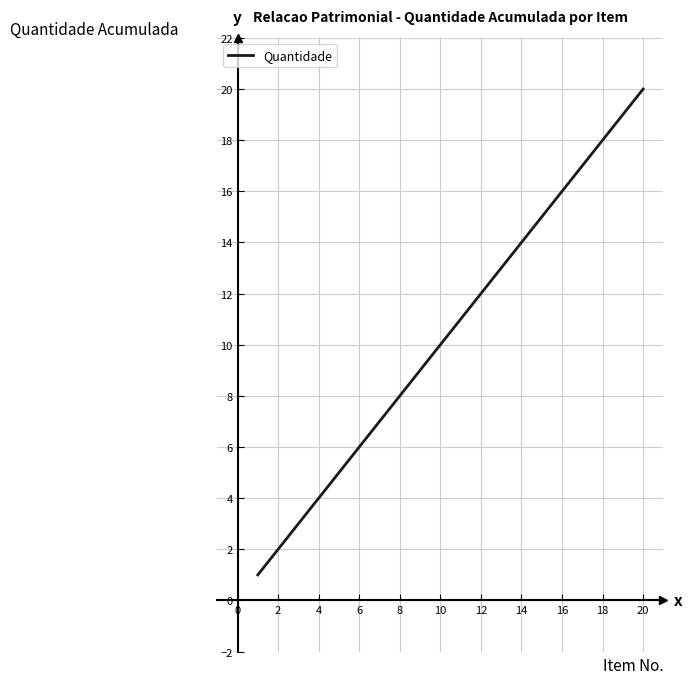

What is the greatest value displayed?

20